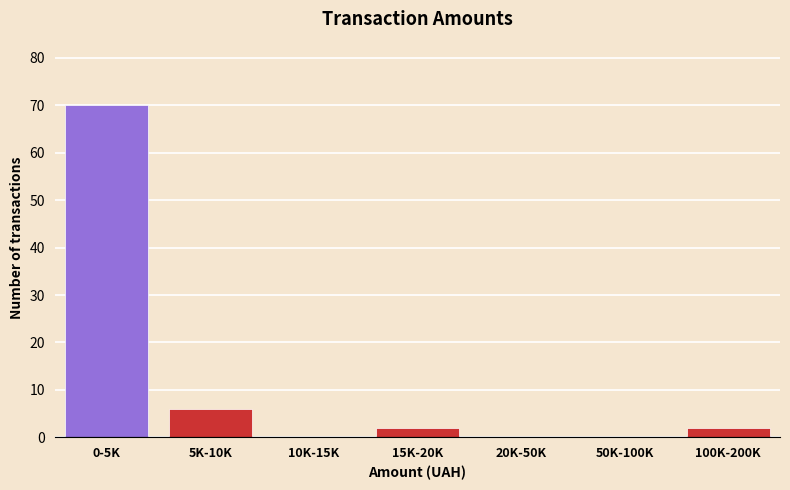

Reading left to right, list all the values displayed in this chart.

0-5K=70	5K-10K=6	10K-15K=0	15K-20K=2	20K-50K=0	50K-100K=0	100K-200K=2